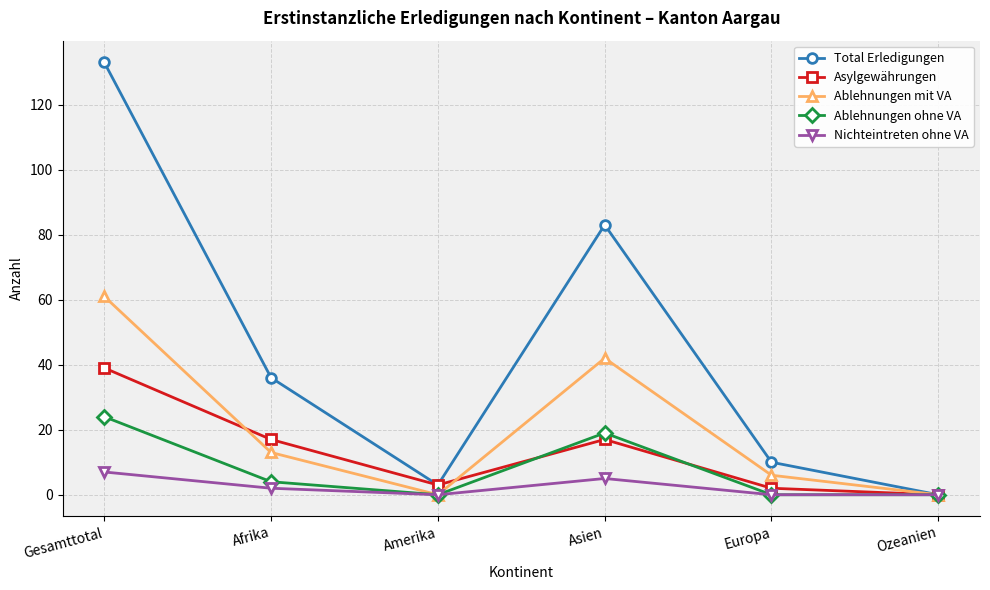

At which category is the sum across all series the highest?

Gesamttotal